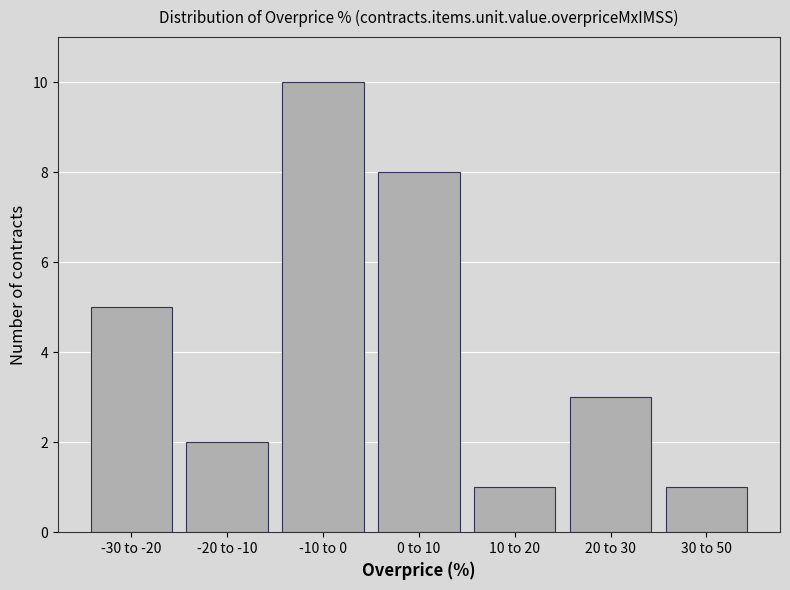

Reading left to right, extract all data points from this chart.

-30 to -20=5	-20 to -10=2	-10 to 0=10	0 to 10=8	10 to 20=1	20 to 30=3	30 to 50=1